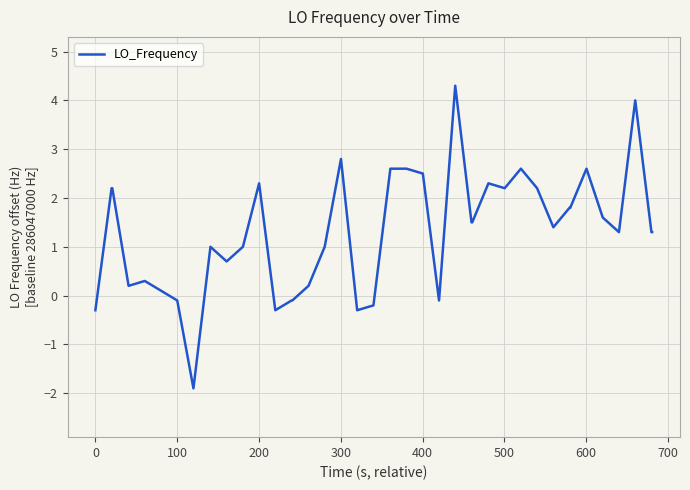

What is the greatest value displayed?

4.3